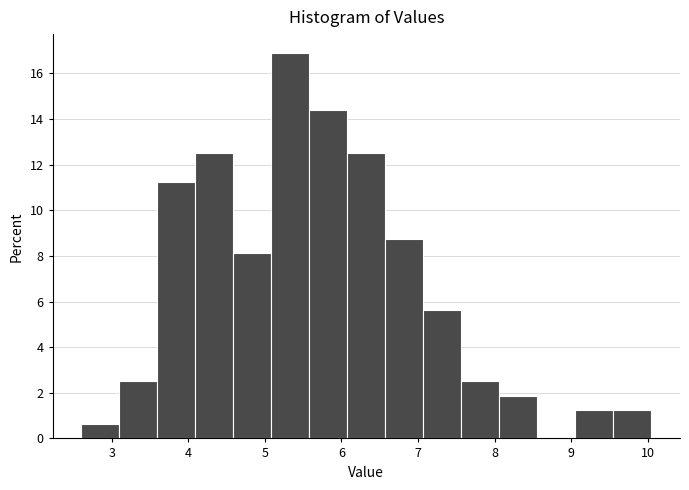

Which range on the x-axis has the tallest bar?

5.1 to 5.6